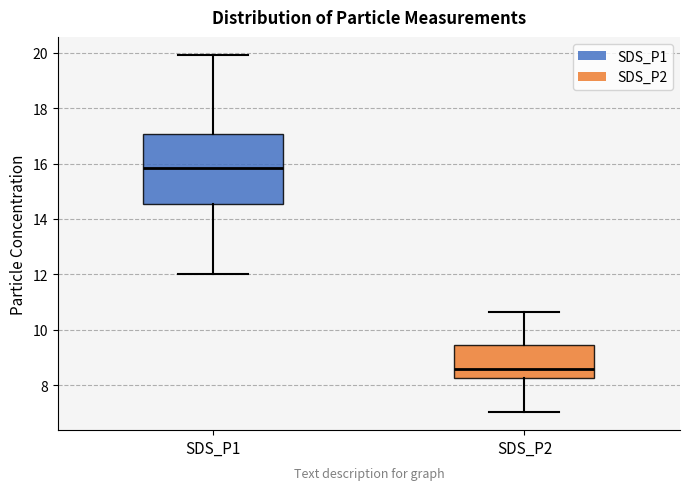

Which box's median line is the lowest?

SDS_P2